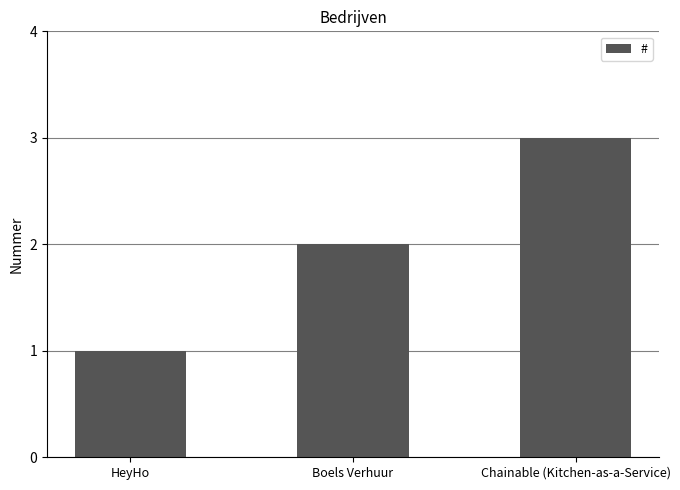

Between HeyHo and Chainable (Kitchen-as-a-Service), which is larger?

Chainable (Kitchen-as-a-Service)